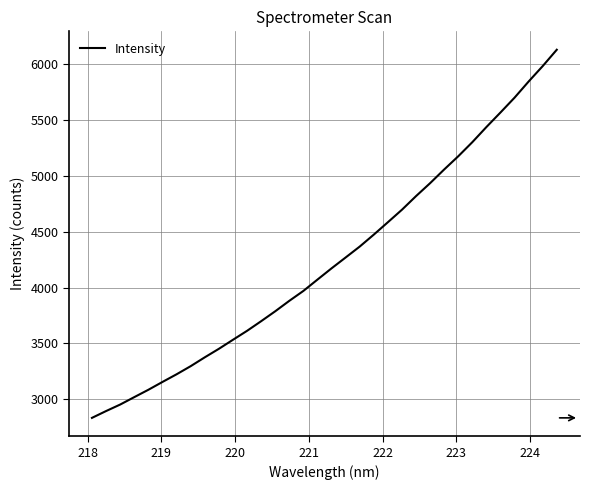

What is the maximum value shown in the chart?

6131.4